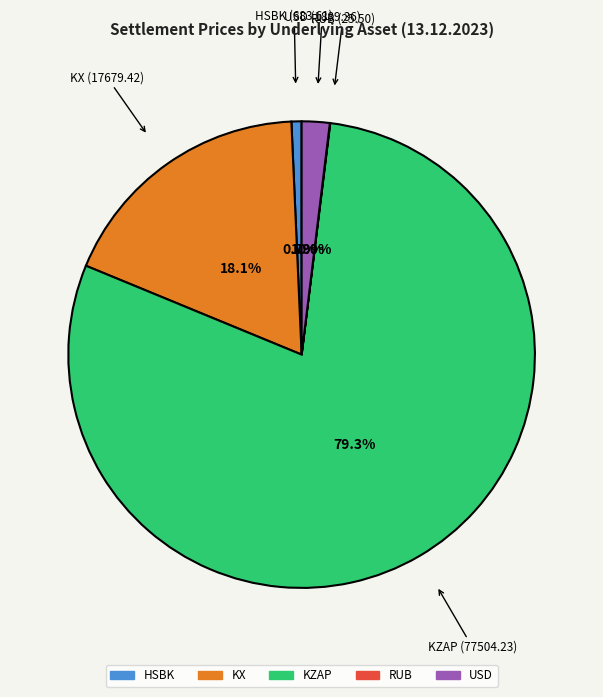

Which category has the biggest portion of the pie?

KZAP